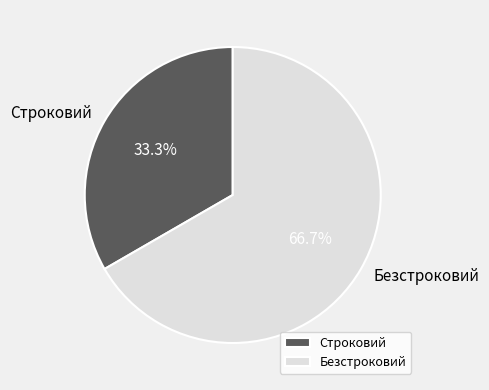

What percentage do Строковий and Безстроковий together represent?

100.0%